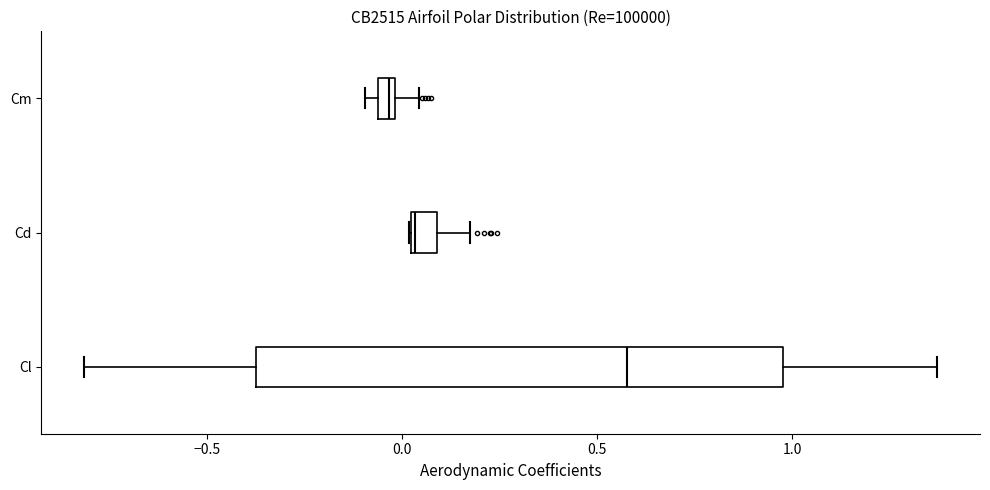

Which box has the furthest to the left median line?

Cm